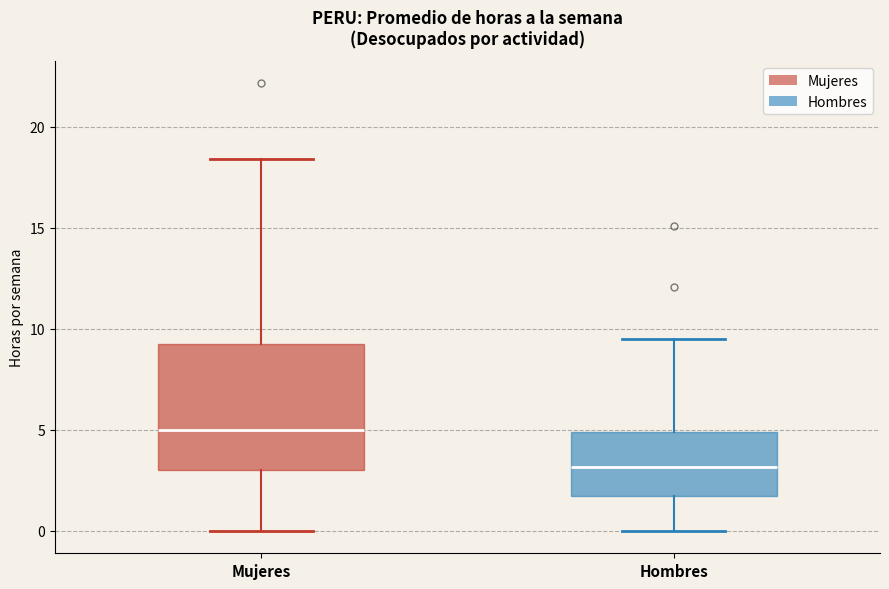

Comparing the boxes themselves (not the whiskers), which one is the tallest?

Mujeres